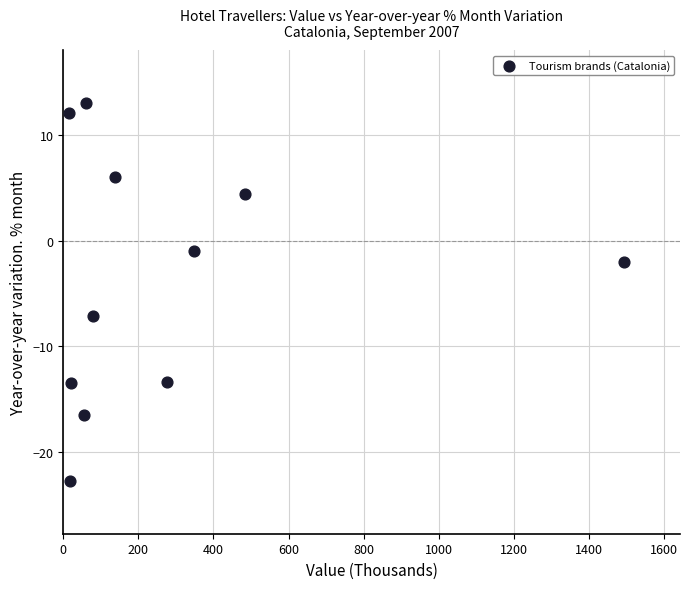

What is the range of X values (max minus min)?

1477.8